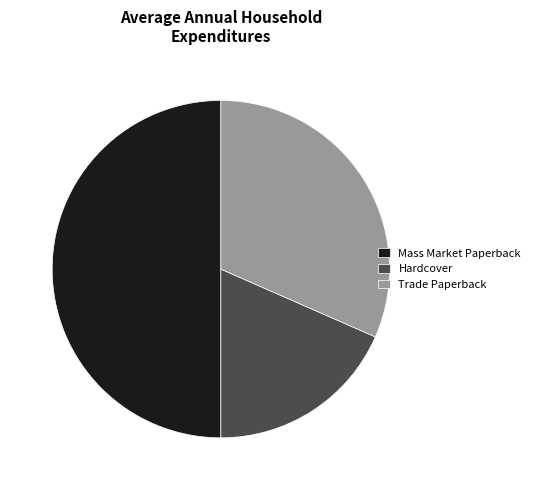

Combined, do Mass Market Paperback and Hardcover account for over 50%?

Yes